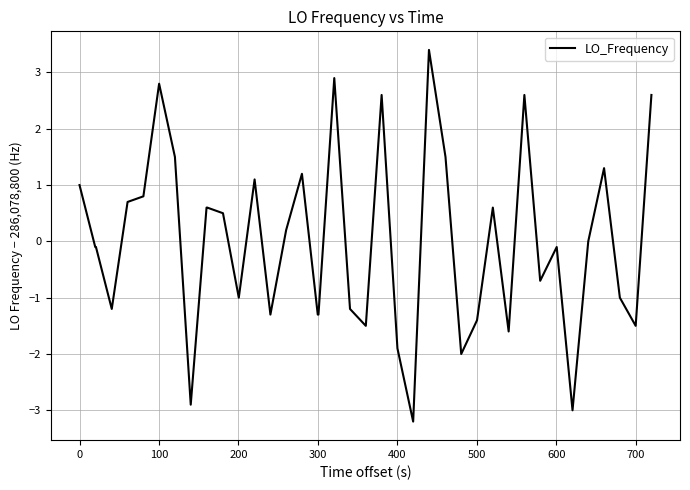

What is the minimum value shown in the chart?

-3.2